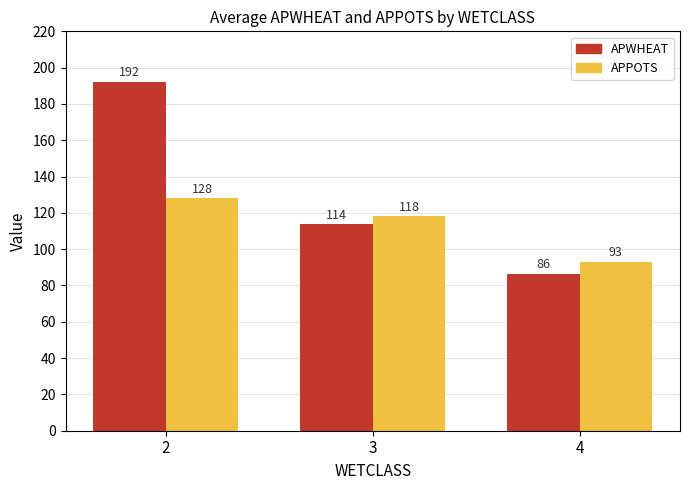

The value of APWHEAT at 3 is 46.7. True or false?

False